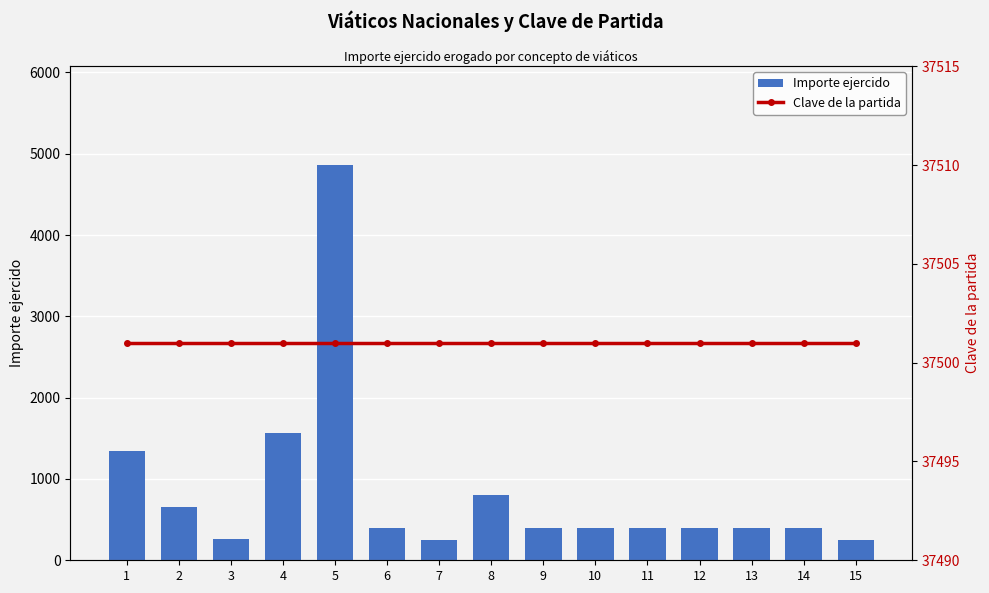

List the series in order of their overall mean, highest first.

Clave de la partida, Importe ejercido